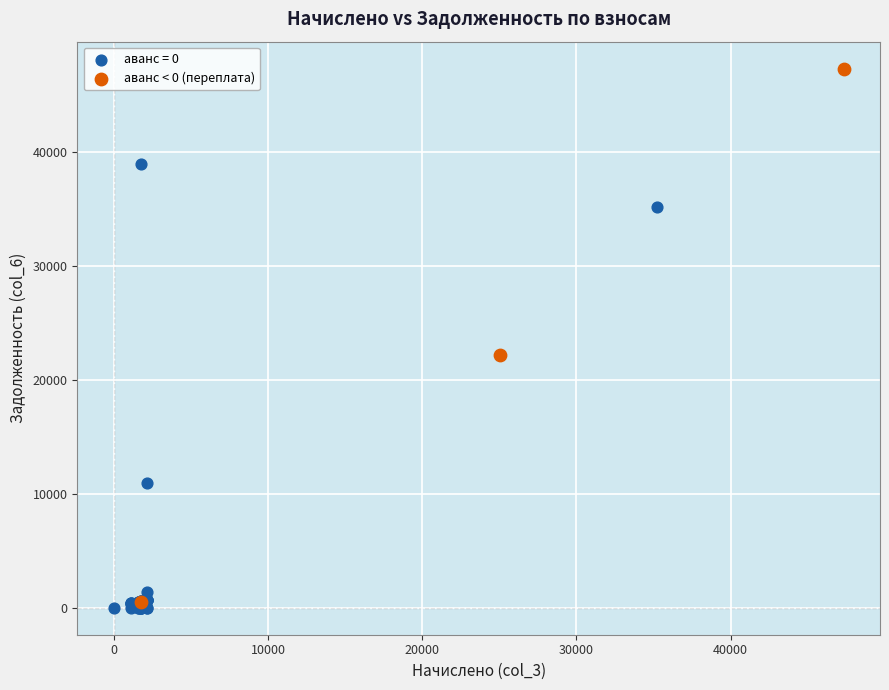

Which series contains the highest Y value?

аванс < 0 (переплата)